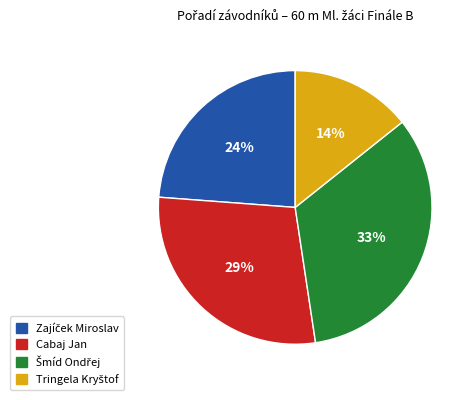

True or false: Cabaj Jan accounts for 36% of the total.

False